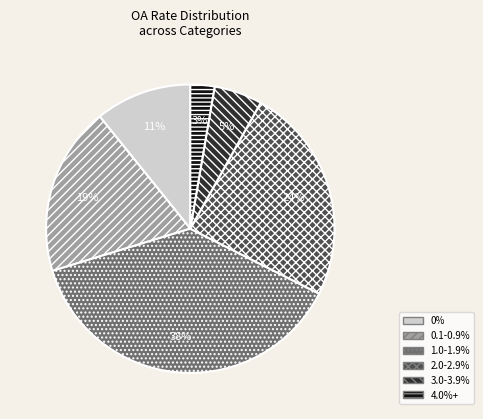

Is there a majority slice in this chart?

No